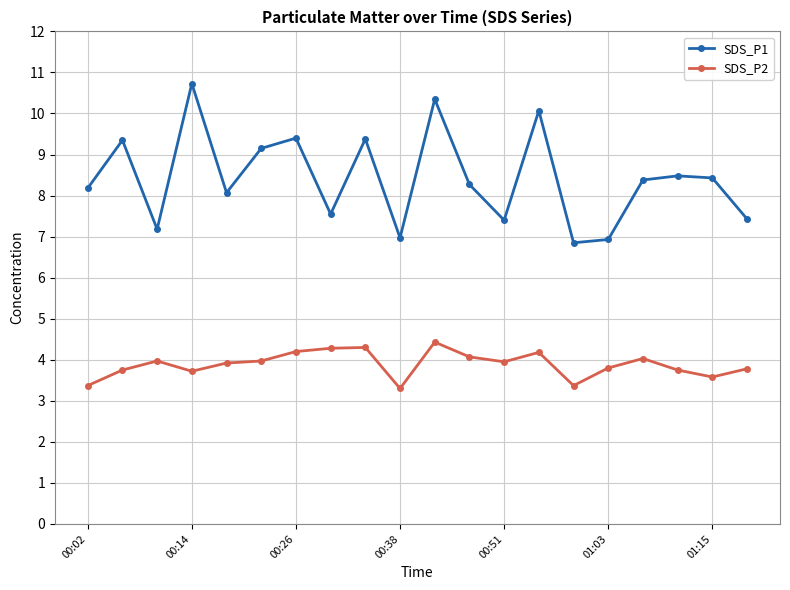

What is the difference between the maximum and minimum values in the SDS_P2 series?

1.1